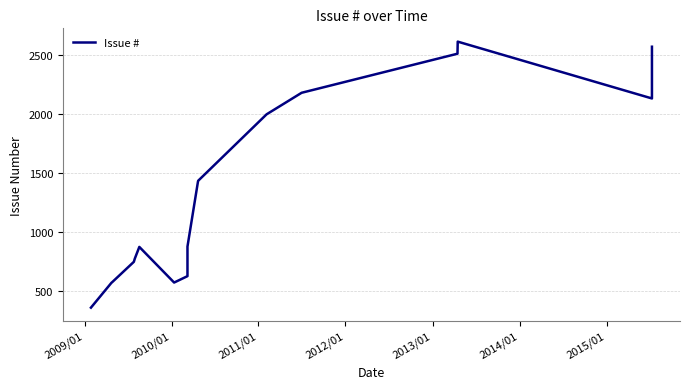

How many series are shown in this chart?

1